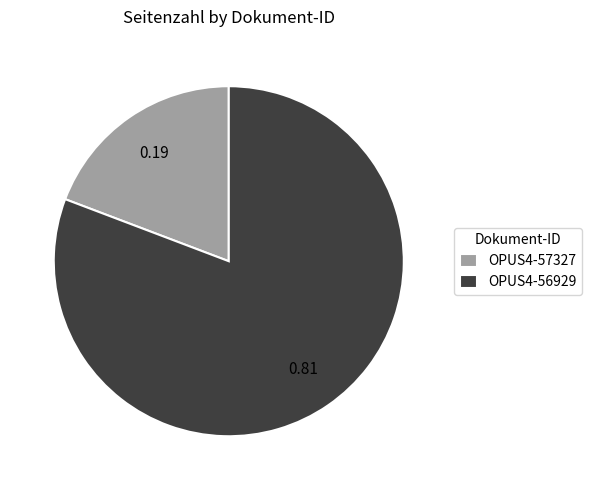

Does any single category account for the majority?

Yes